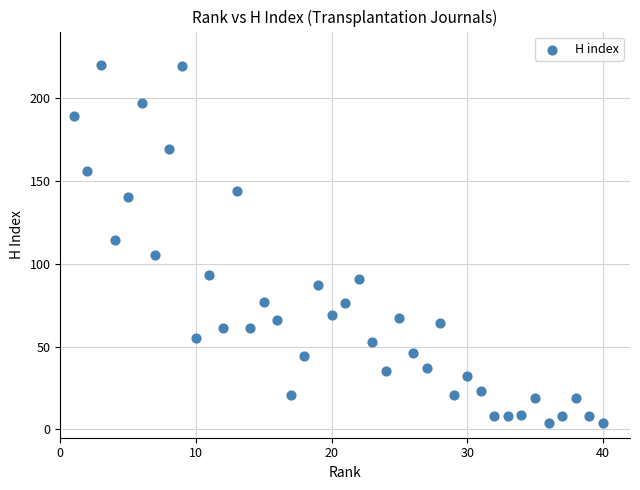

What is the range of X values (max minus min)?

39